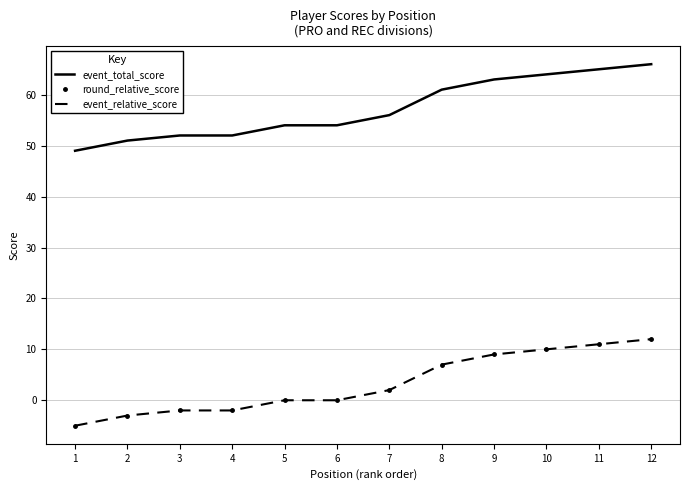

Where does the round_relative_score series first go above 2?

8